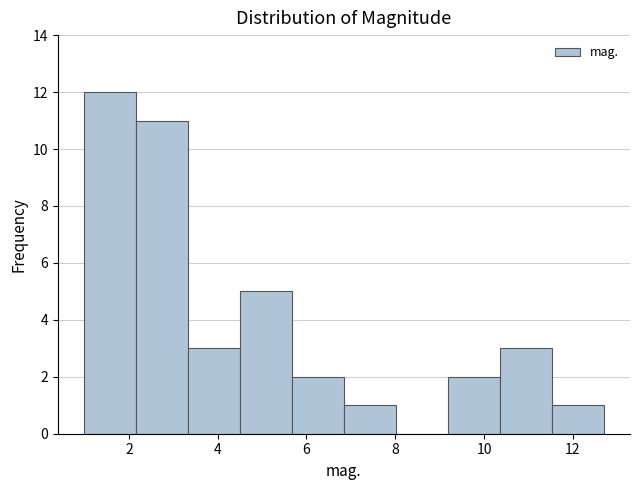

Which range on the x-axis has the tallest bar?

1.0 to 2.2